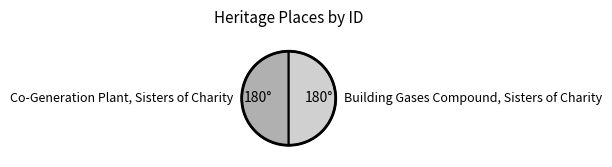

How many segments does this pie chart have?

2